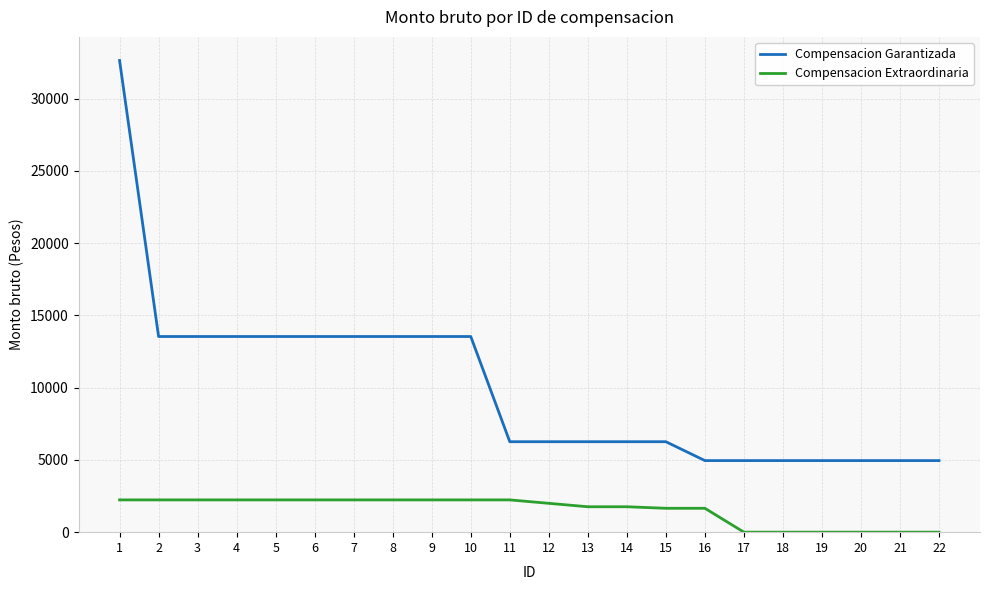

What is the maximum value for Compensacion Garantizada?

32648.6